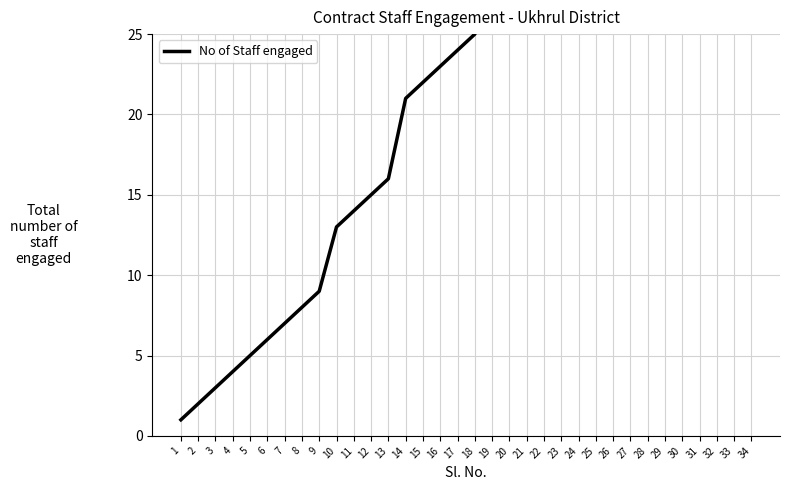

How many lines are shown in the chart?

1